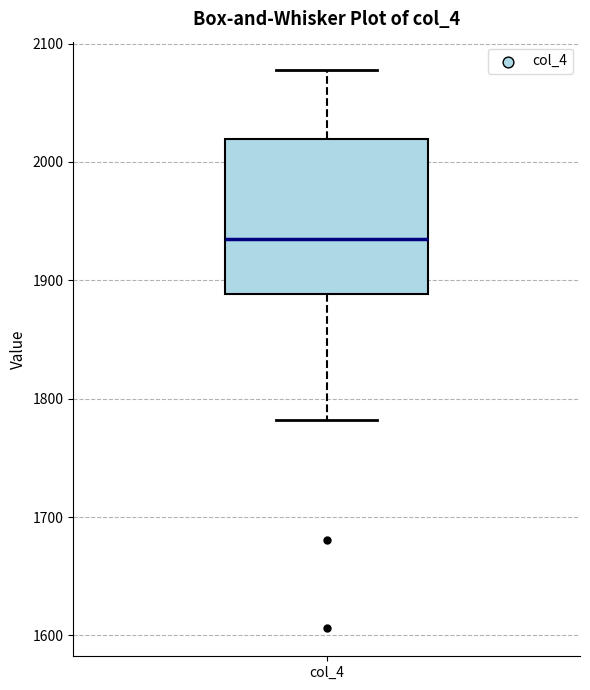

Where does the upper whisker of the box for col_4 end on the y-axis? The values are not printed on the chart, so give them approximately, as read against the axis.

2080